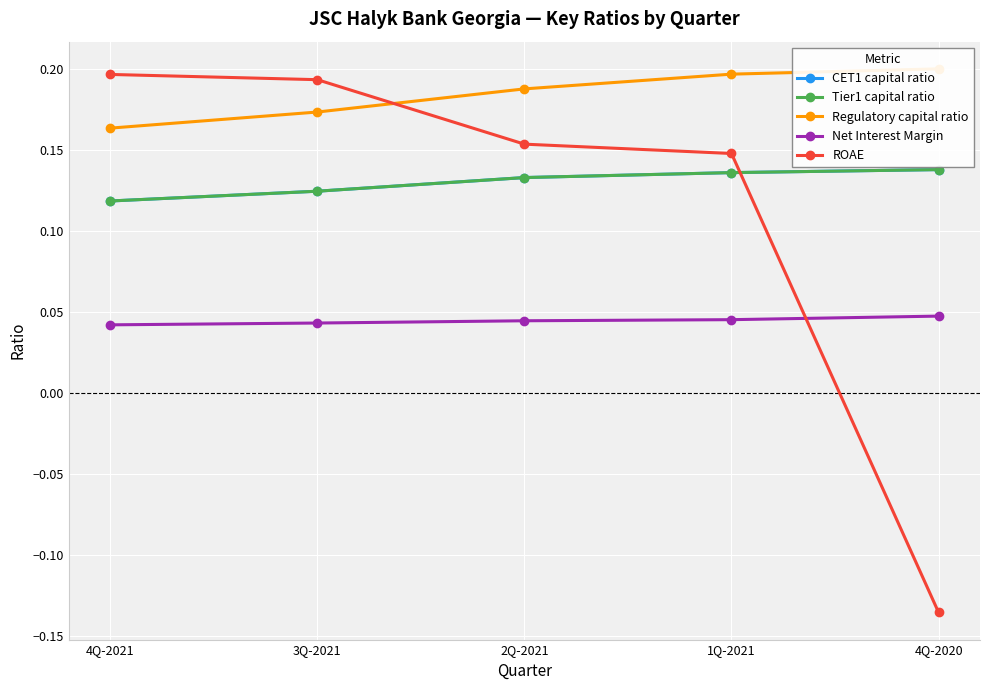

The value of Tier1 capital ratio at 4Q-2021 is 0.1. True or false?

True